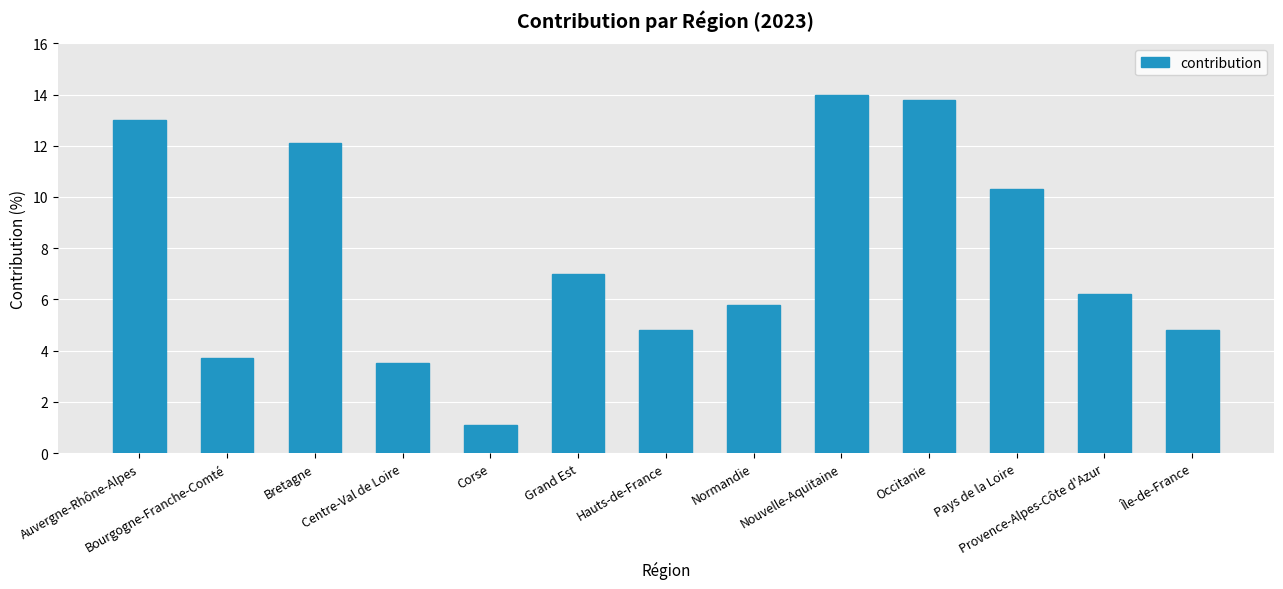

What is the difference between the second highest and second lowest values?

10.3